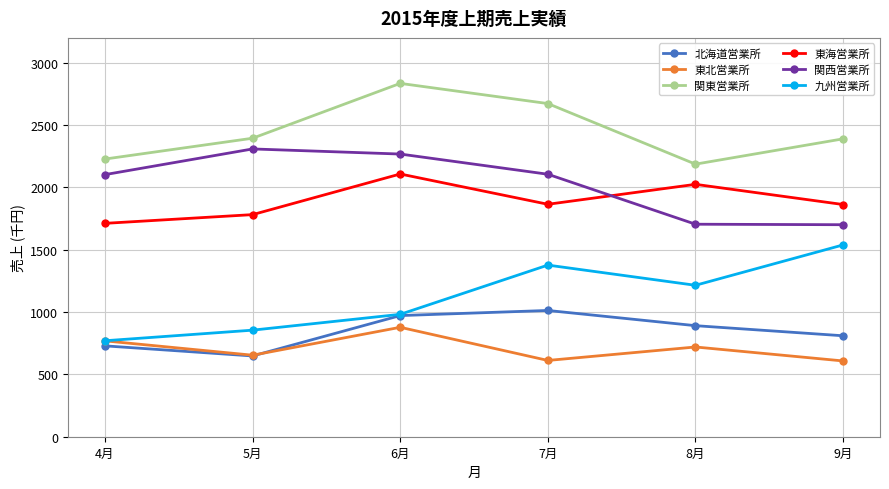

Is it true that 九州営業所 equals 332 at 5月?

False